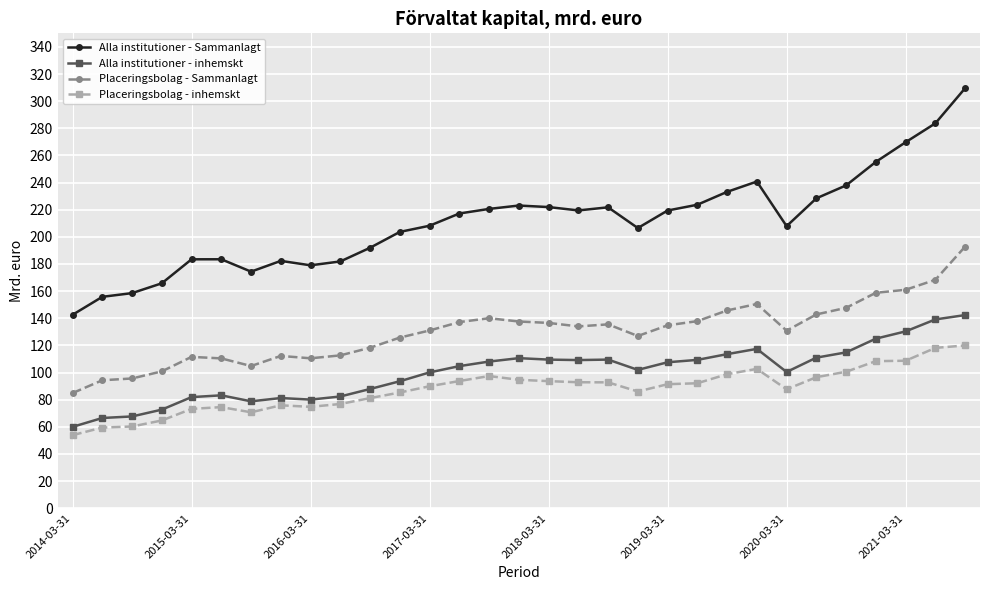

Which series has the largest range (max minus min)?

Alla institutioner - Sammanlagt